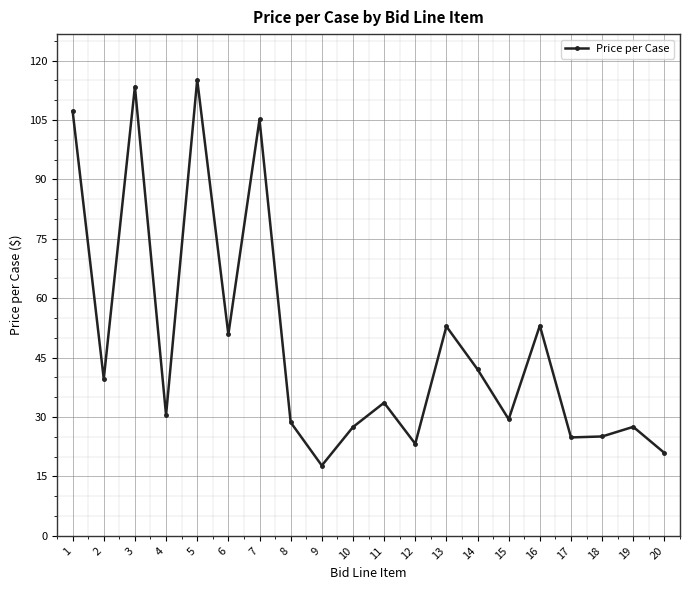

Read the value at 16.

53.1